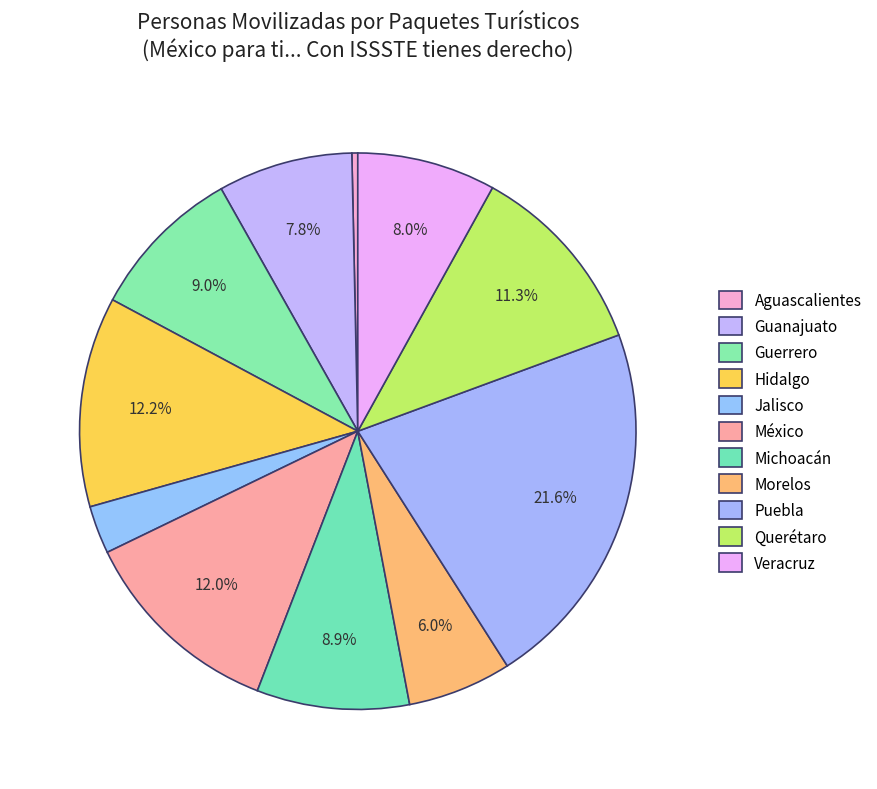

Count the number of slices in the pie.

11